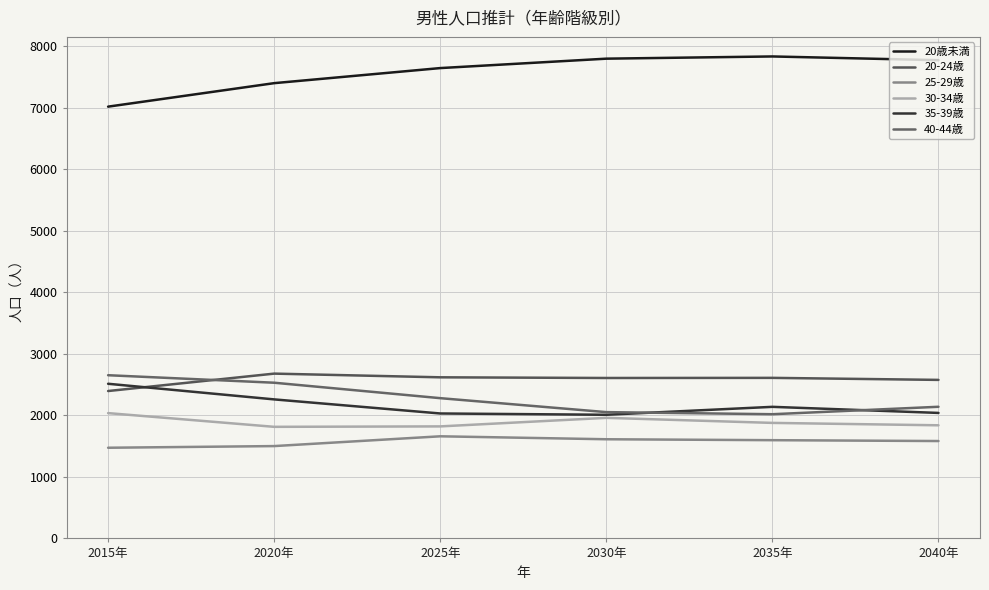

What is the sum of all 20歳未満 values?

45474